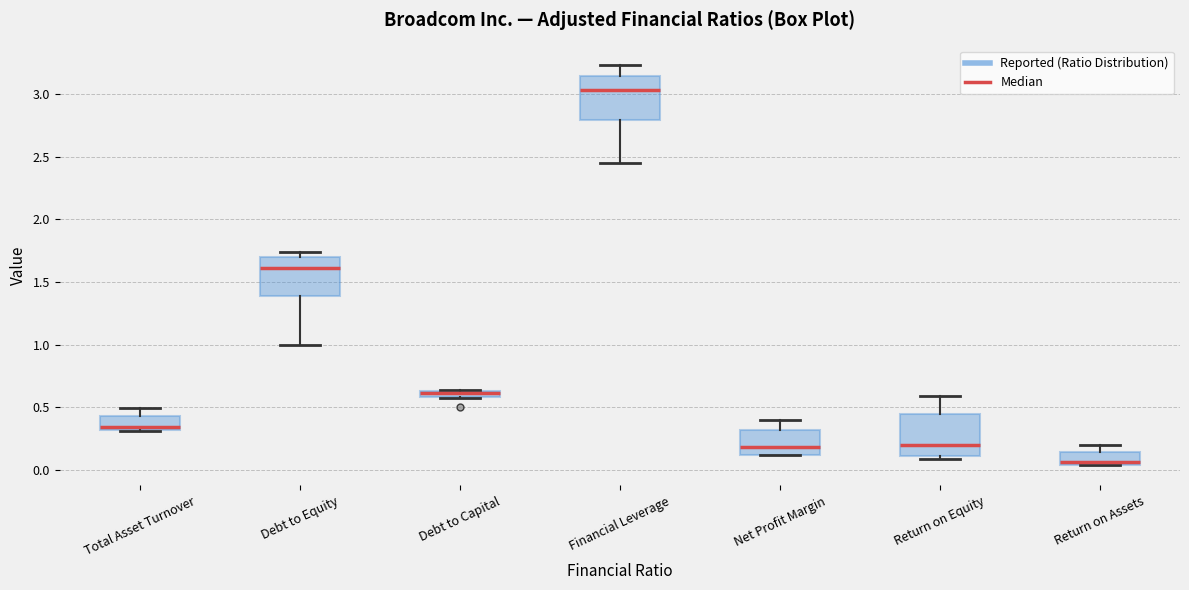

Where is the upper edge of the box for Net Profit Margin on the y-axis? The values are not printed on the chart, so give them approximately, as read against the axis.

0.30